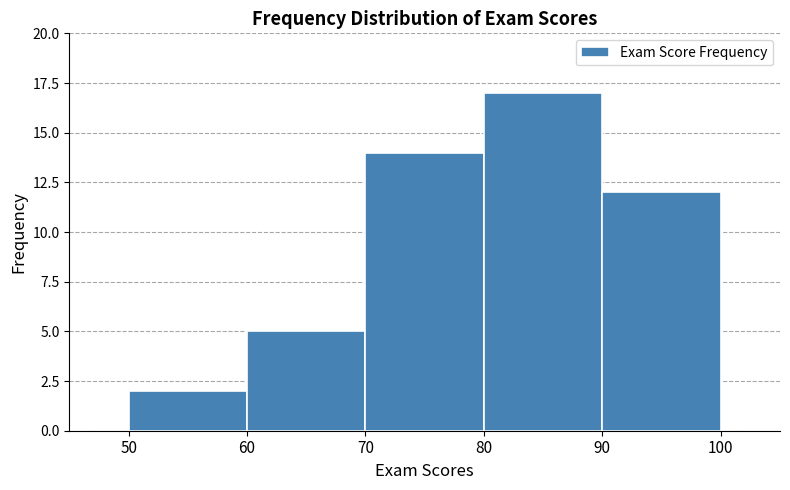

Which range on the x-axis has the tallest bar?

80 to 90